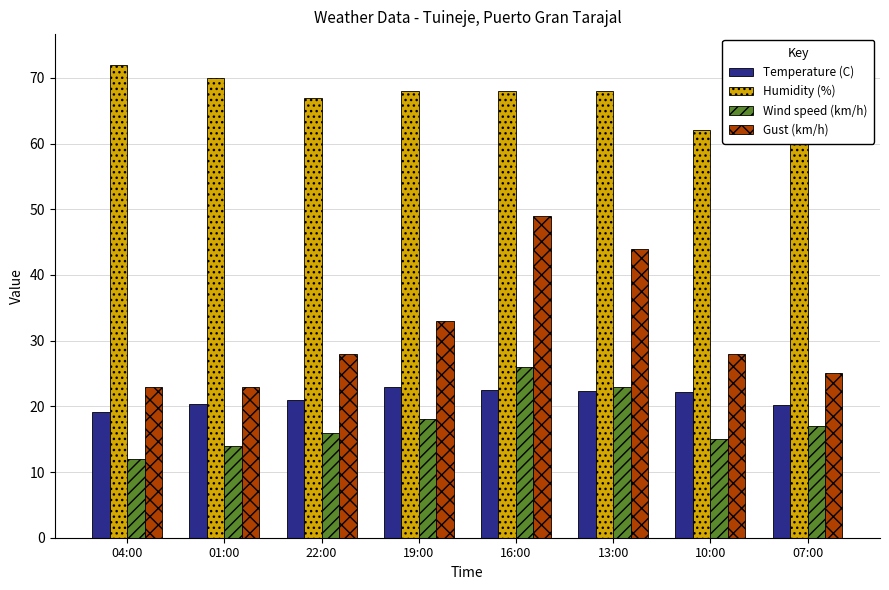

How many values in the Gust (km/h) series exceed 28?

3